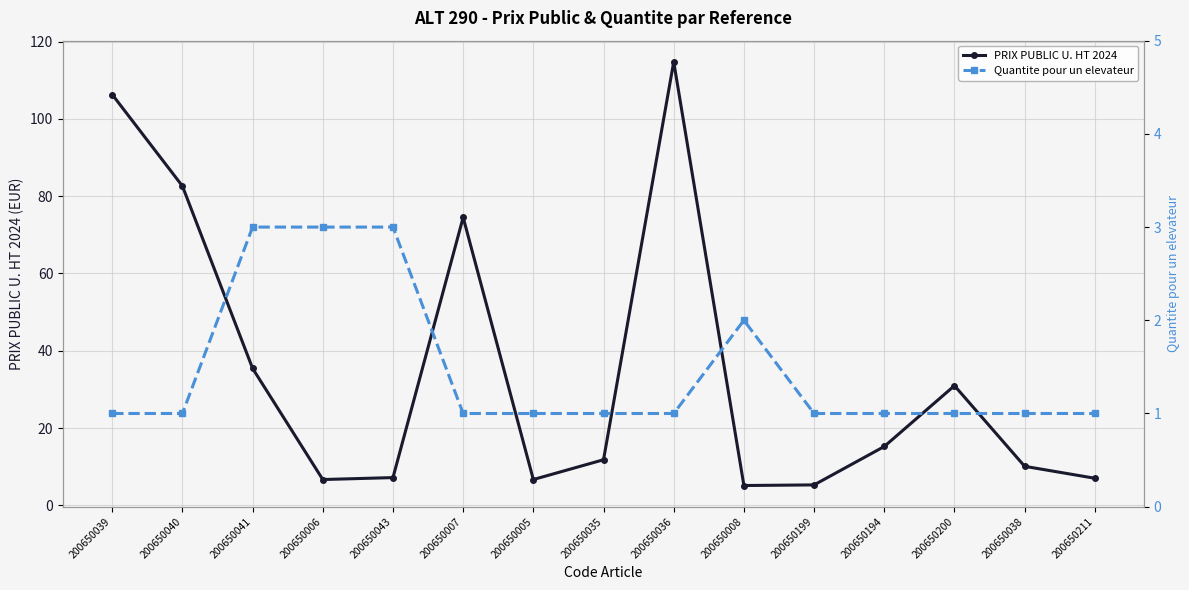

What position from the left is 200650039?

1